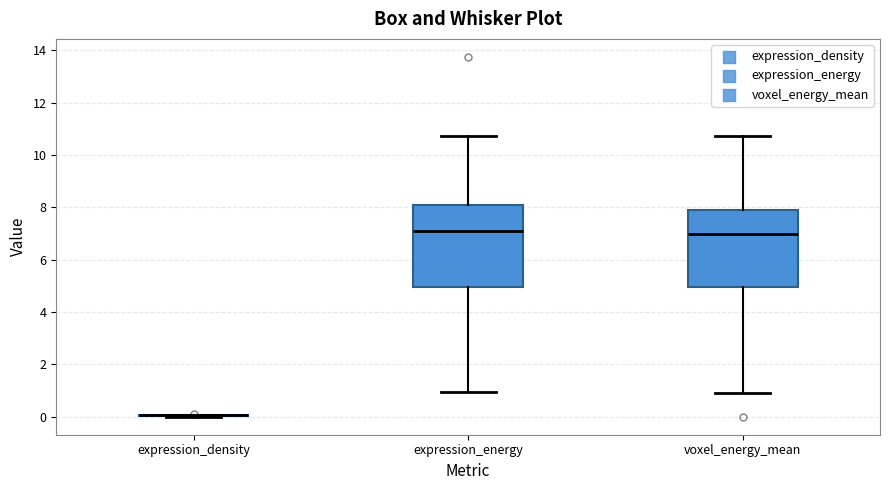

Reading left to right, transcribe this box plot: for each box, give where its median line is, the range the box spans, and where its two whiskers end, as read against the y-axis. The values are not printed on the chart, so give them approximately, as read against the axis.

expression_density: box collapsed to a line at 0.0, whiskers 0.0 to 0.0
expression_energy: median 7.2, box 5.0 to 8.0, whiskers 1.0 to 10.8
voxel_energy_mean: median 7.0, box 5.0 to 8.0, whiskers 1.0 to 10.8